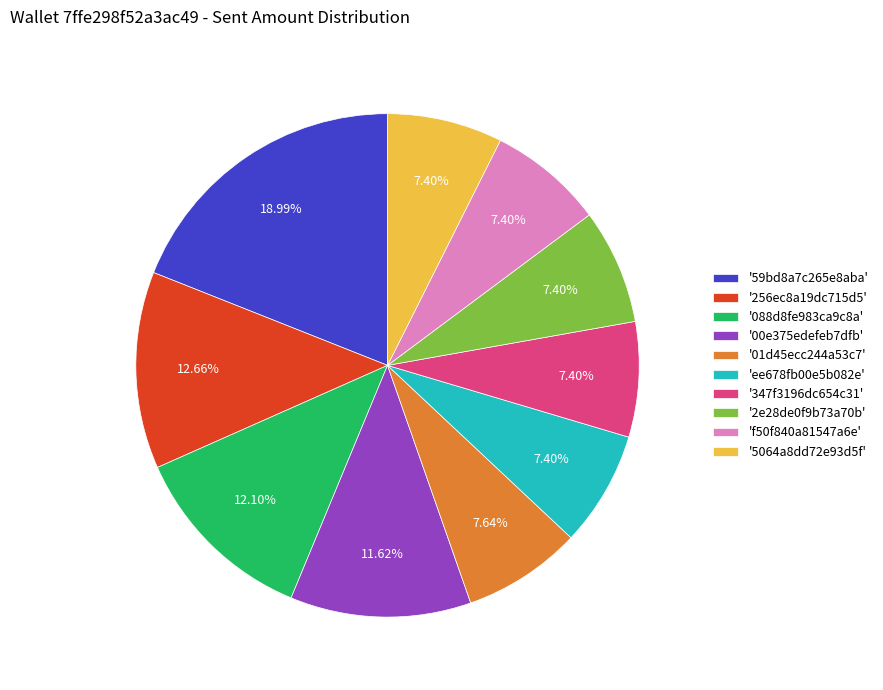

Is '256ec8a19dc715d5' the majority of the pie?

No